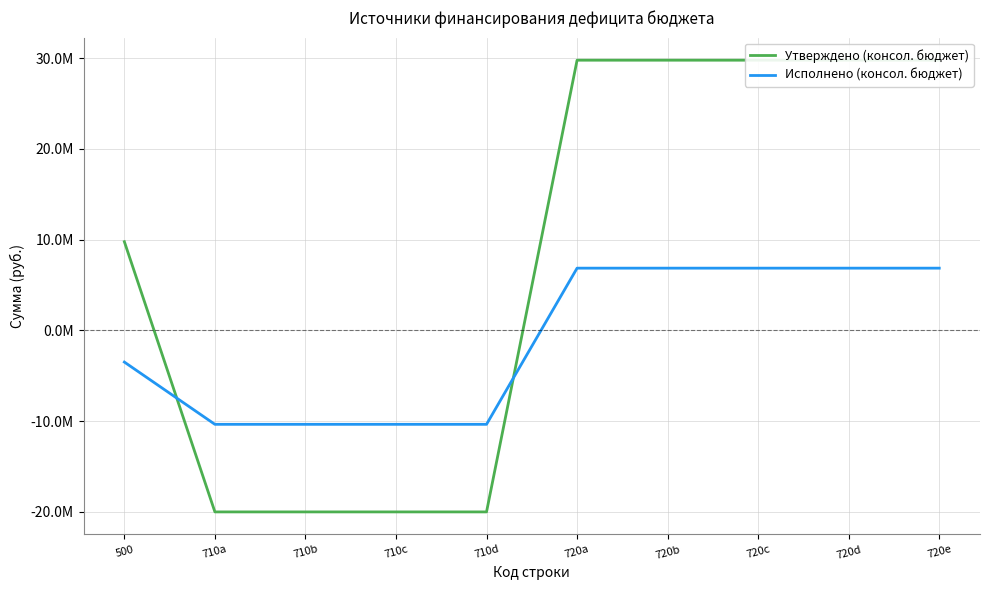

After their last crossing, which series has the higher values: Исполнено (консол. бюджет) or Утверждено (консол. бюджет)?

Утверждено (консол. бюджет)